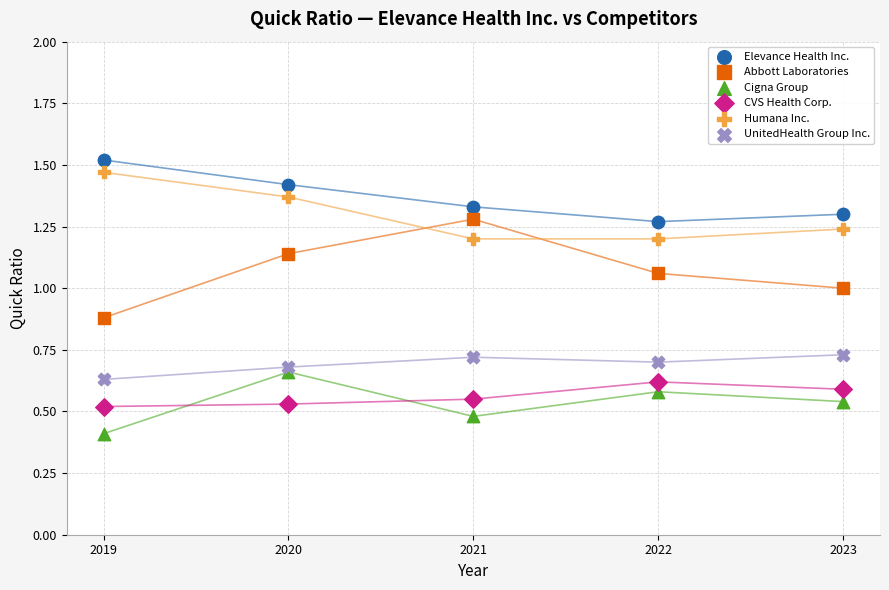

What are all the series names shown in the legend?

Elevance Health Inc., Abbott Laboratories, Cigna Group, CVS Health Corp., Humana Inc., UnitedHealth Group Inc.